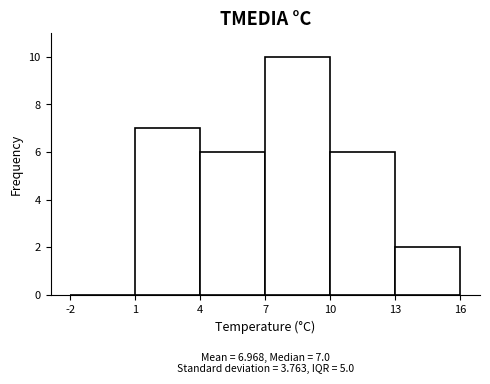

Over which range of the x-axis is the bar tallest?

7 to 10